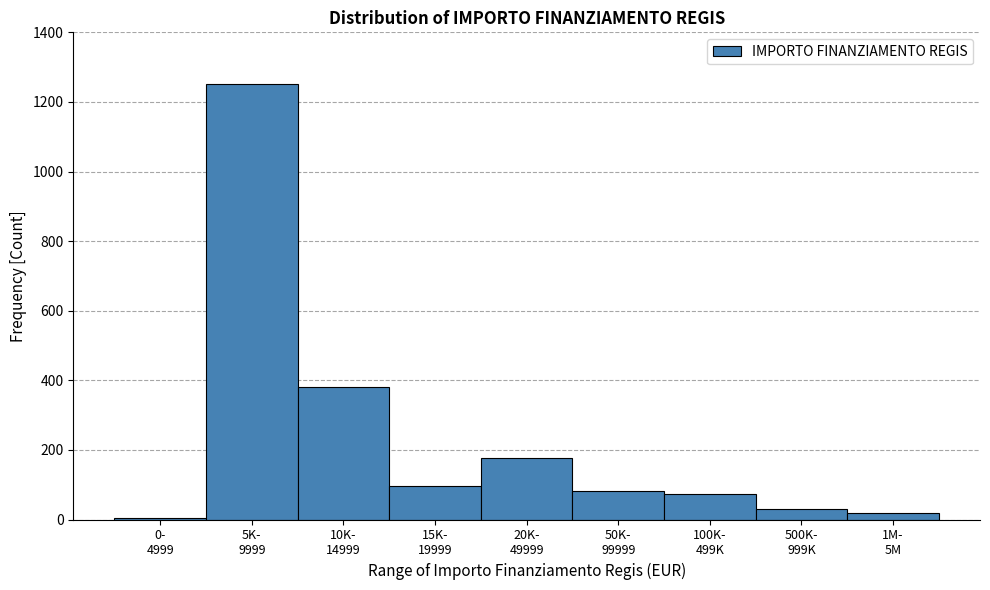

Reading left to right, what are all the values shown in this chart?

5	1252	380	95	178	82	73	30	20